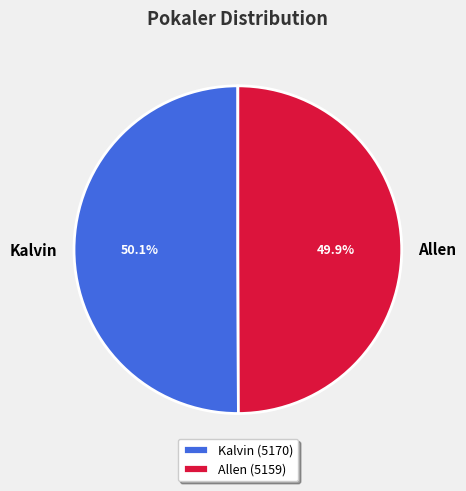

Approximately how many times larger is the value at Allen compared to Kalvin?

1.0